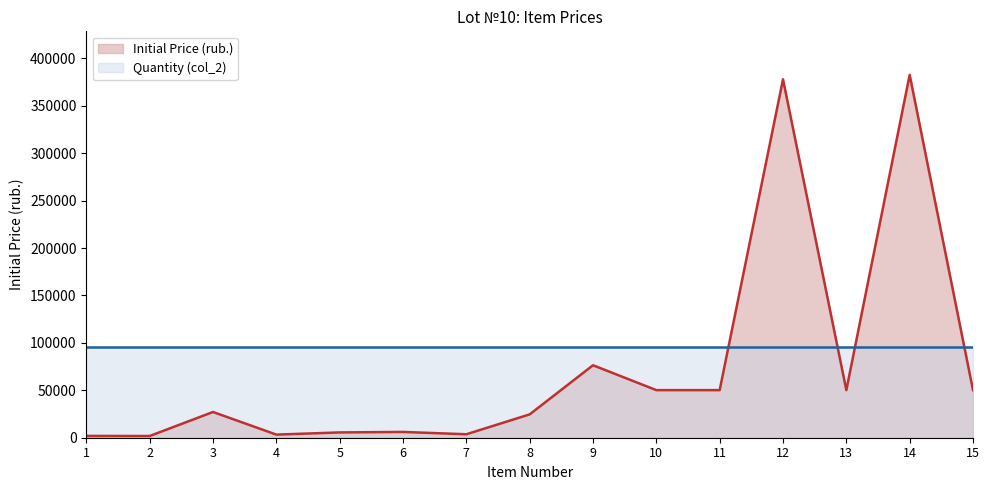

How many categories are shown in the chart?

15